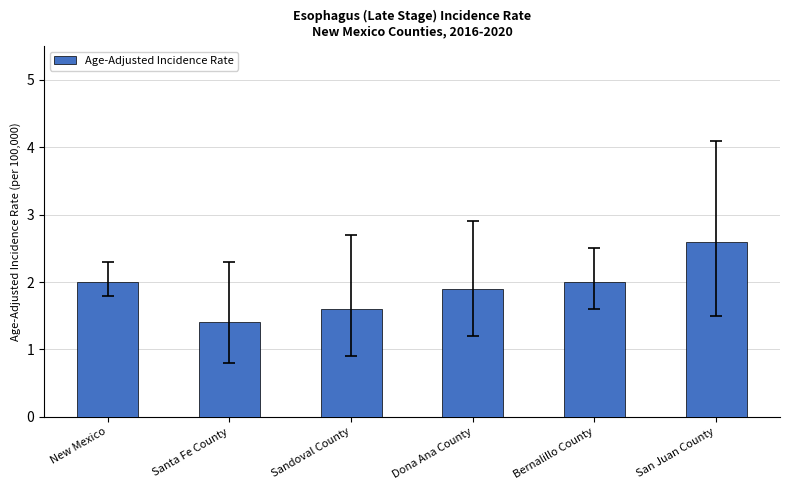

What is the approximate value at Santa Fe County?

1.4